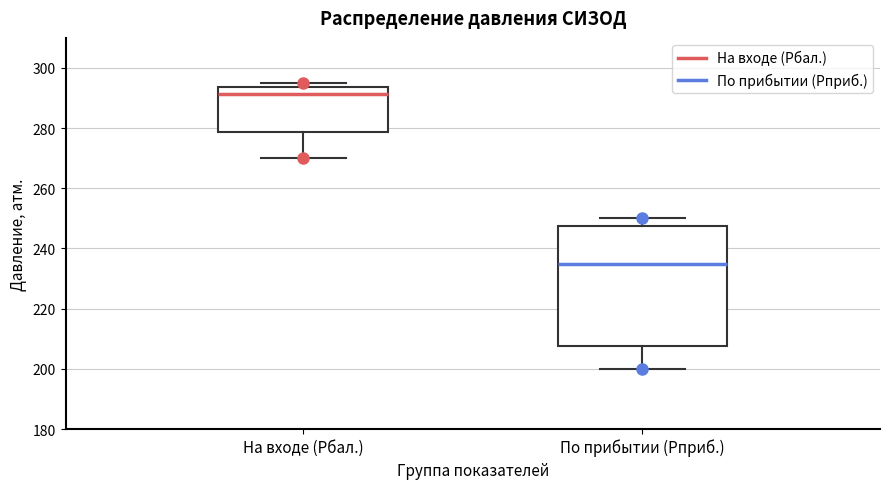

Where does the lower whisker of the box for По прибытии (Рприб.) end on the y-axis? The values are not printed on the chart, so give them approximately, as read against the axis.

200